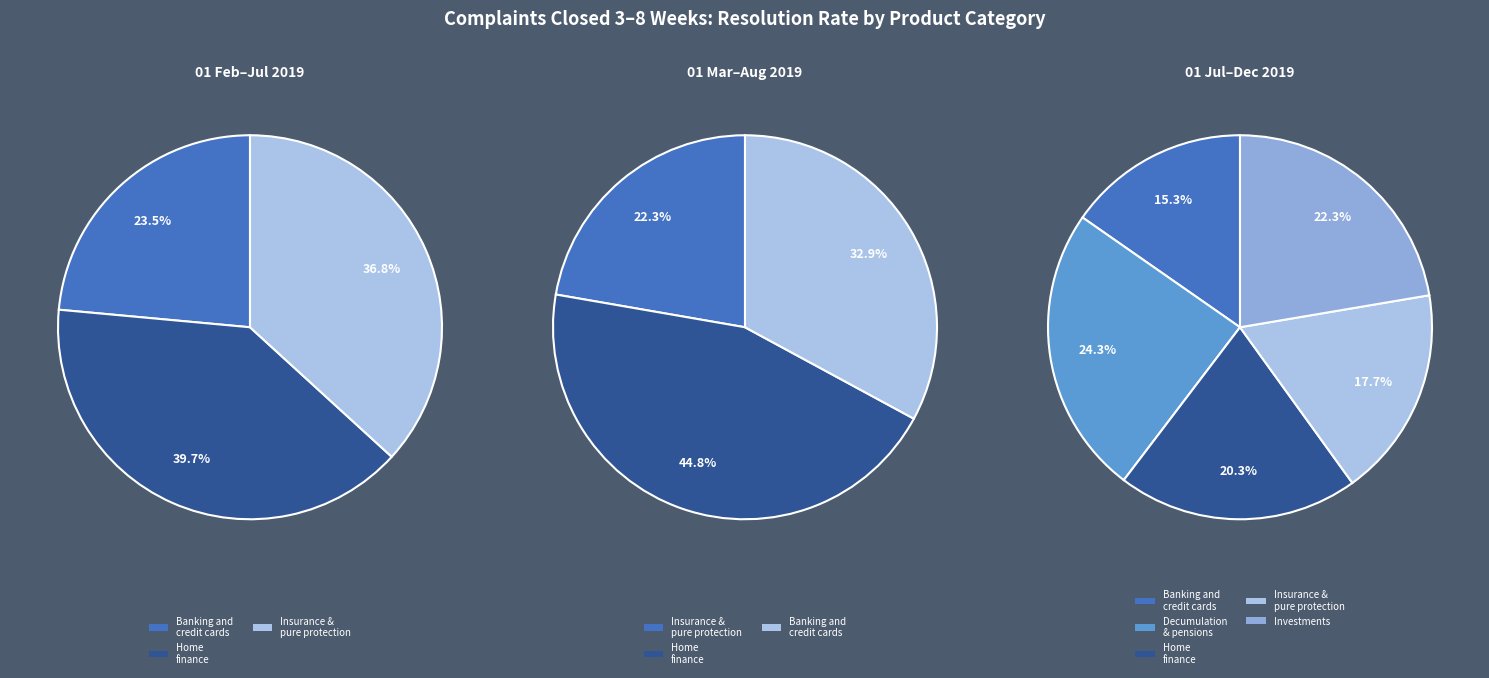

To the nearest percent, what is the average slice percentage?

20%